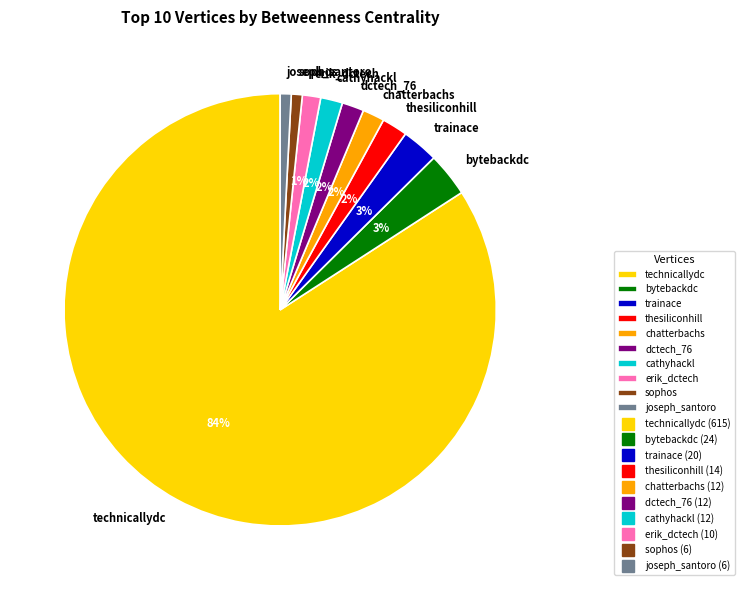

The technicallydc slice represents 84% of the pie. True or false?

True